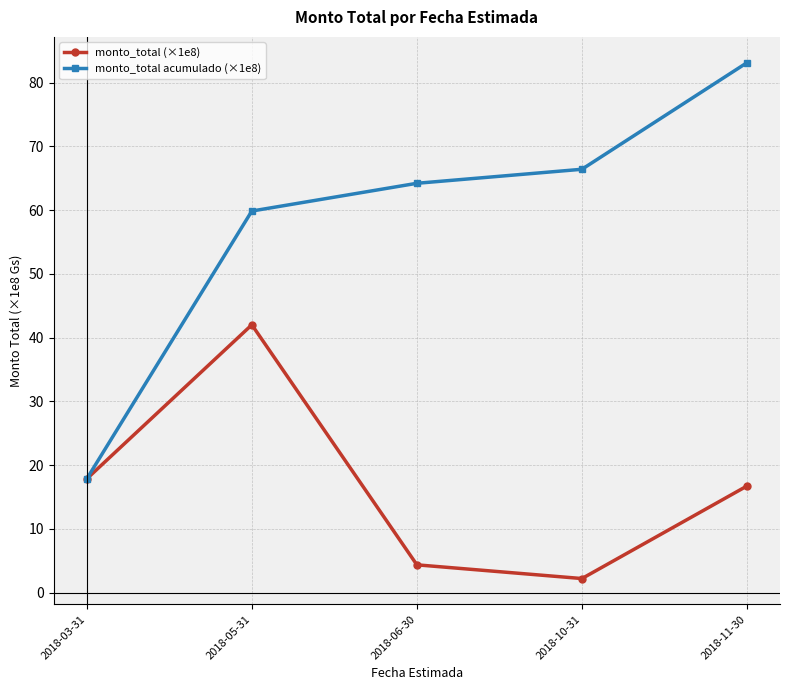

How many interior local valleys does the monto_total (×1e8) series have?

1